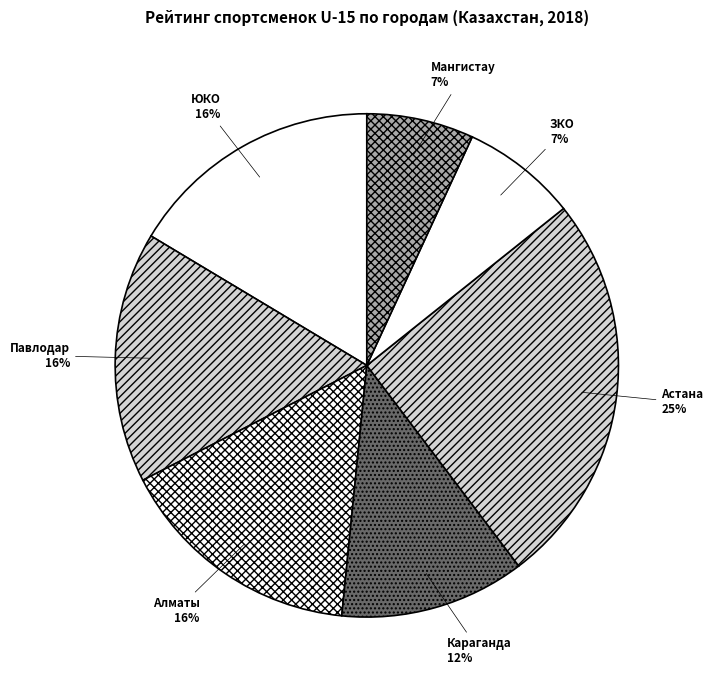

Which category has the biggest portion of the pie?

Астана